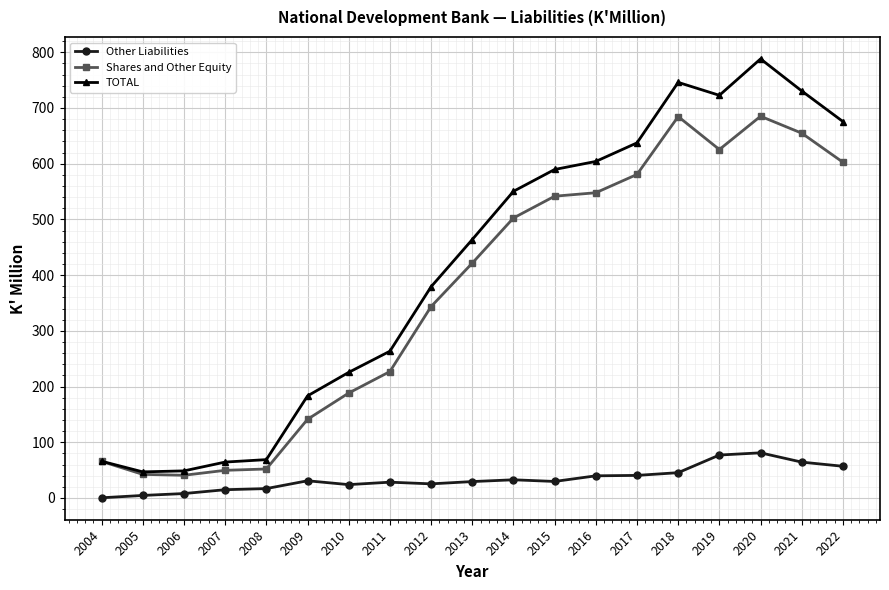

What is the greatest value displayed?

788.1